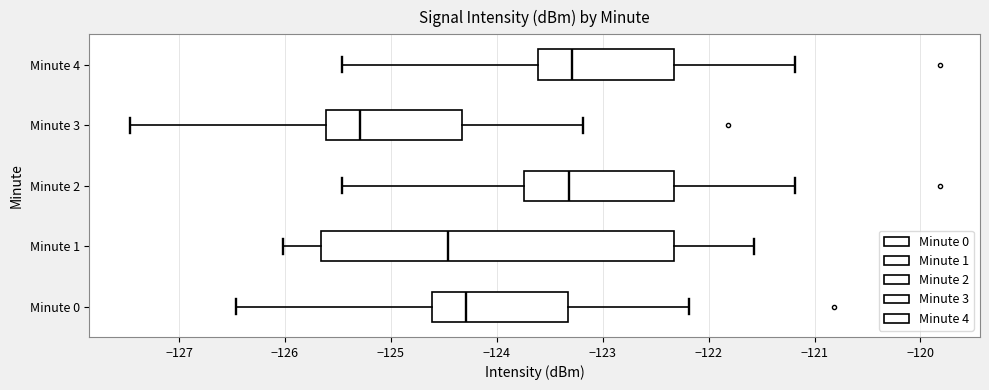

Which box's median line is the furthest to the left?

Minute 3